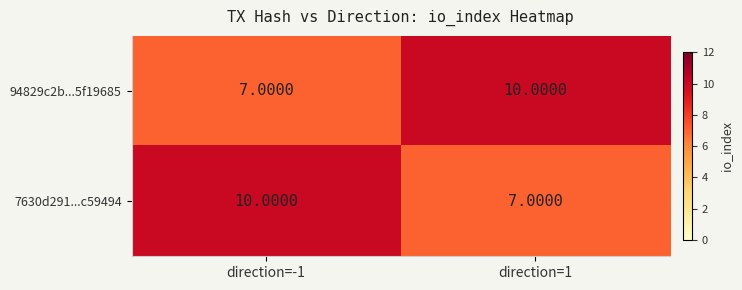

What is the difference between the 7630d291...c59494 values at direction=-1 and direction=1?

3